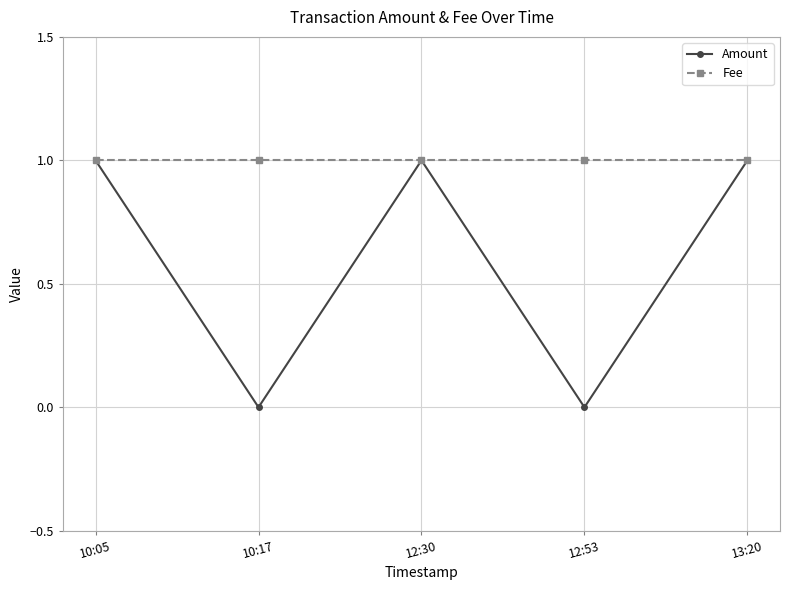

What is the label of the 4th point from the right?

10:17